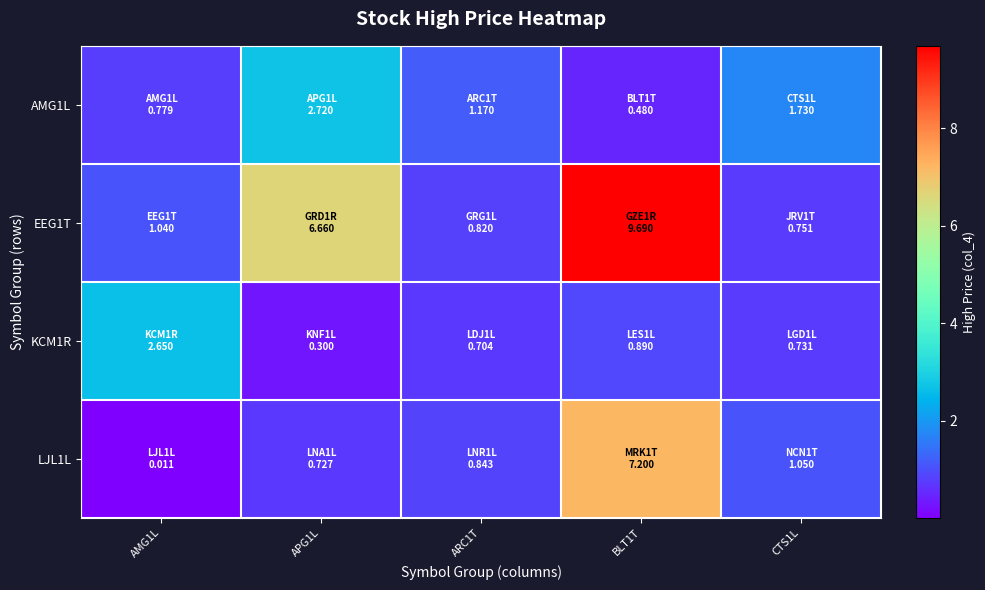

What is the greatest value displayed?

9.7